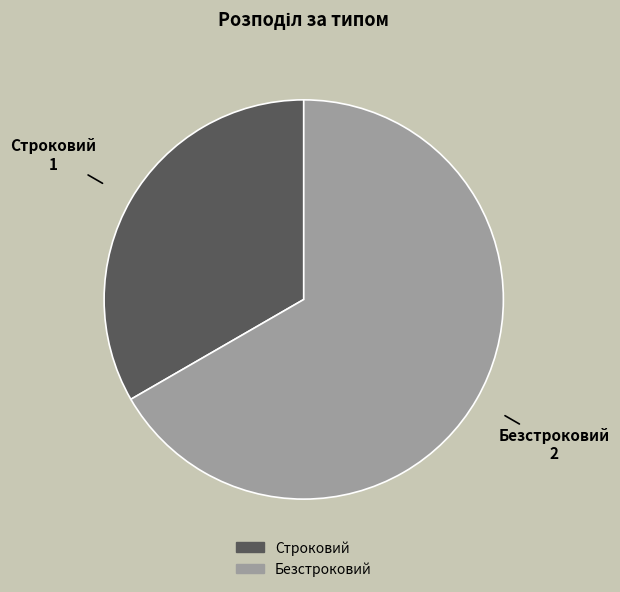

Is it true that Строковий is 33% of the pie?

True